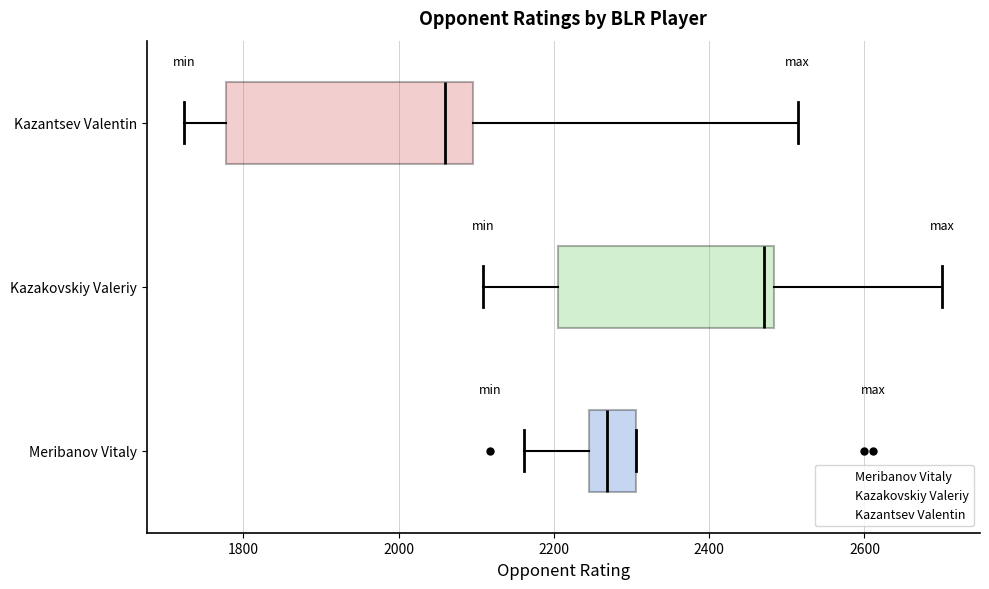

Which box is the widest, from its left edge to its right edge?

Kazantsev Valentin